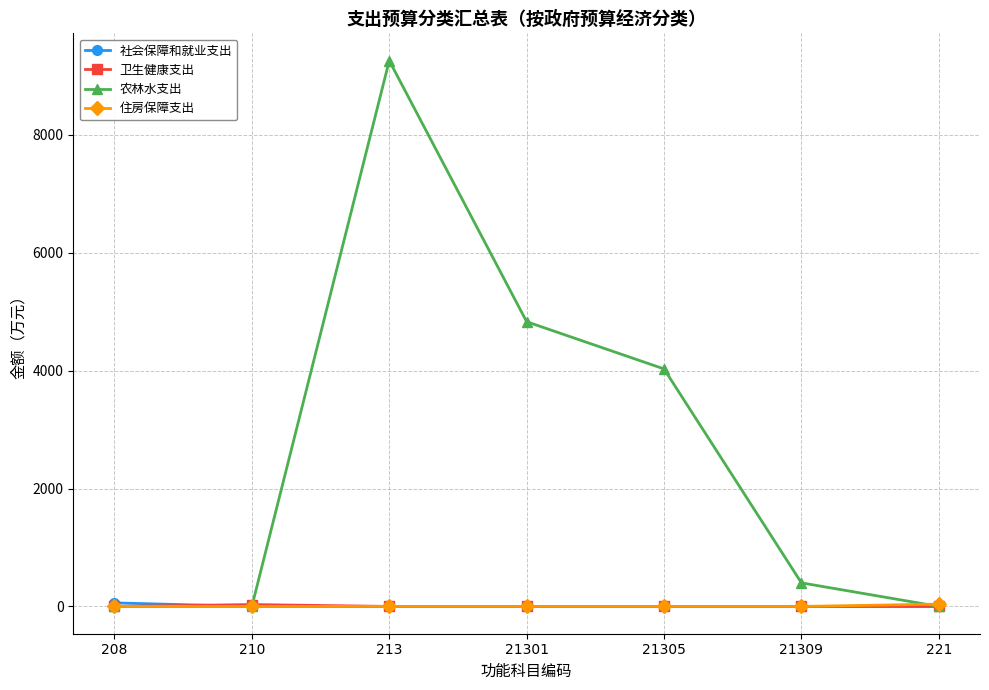

What is the total value across all series at 21309?

400.0